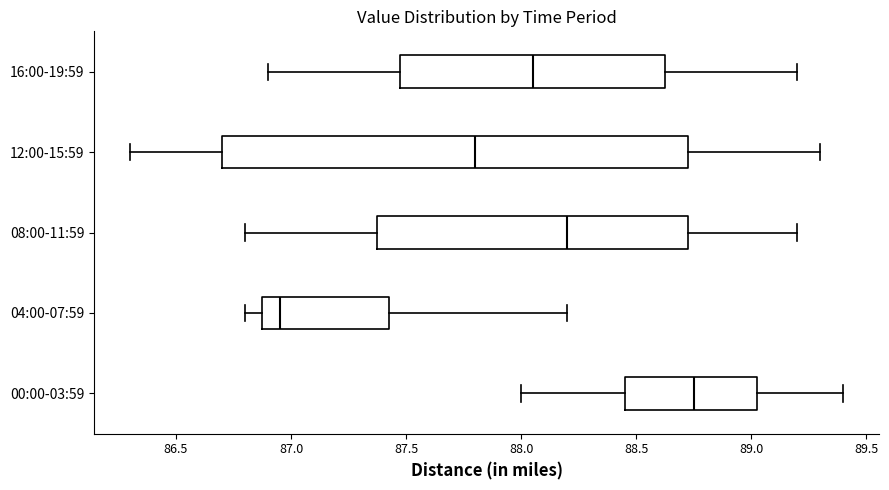

Which box is the widest, from its left edge to its right edge?

12:00-15:59